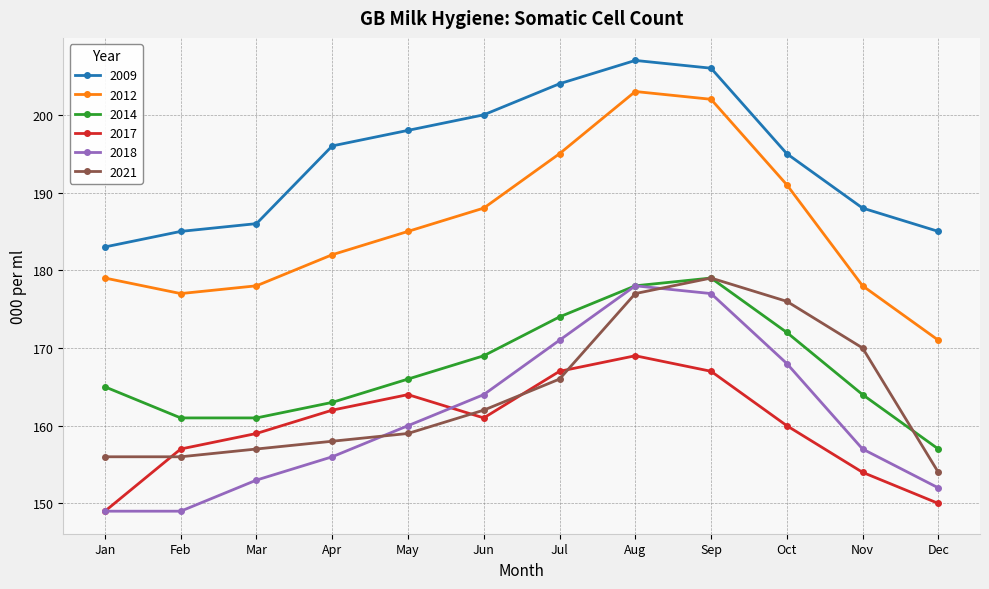

Count the 2017 values in the range 157 to 167.

8